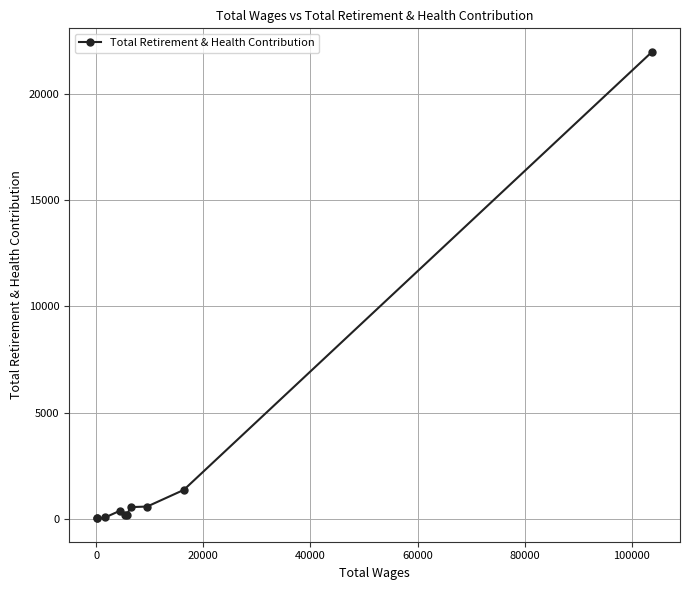

How many values are below 367?

5